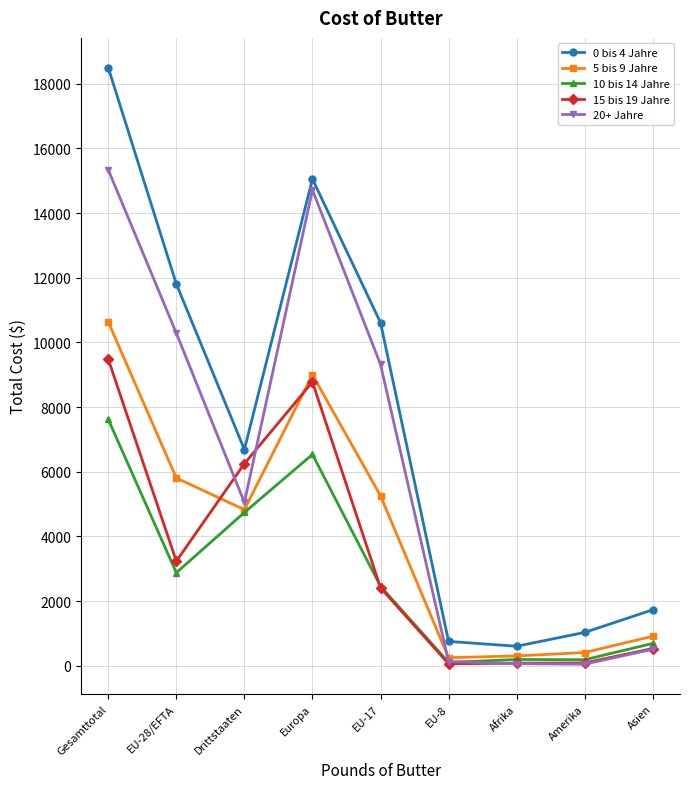

Which series has the widest spread of values?

0 bis 4 Jahre